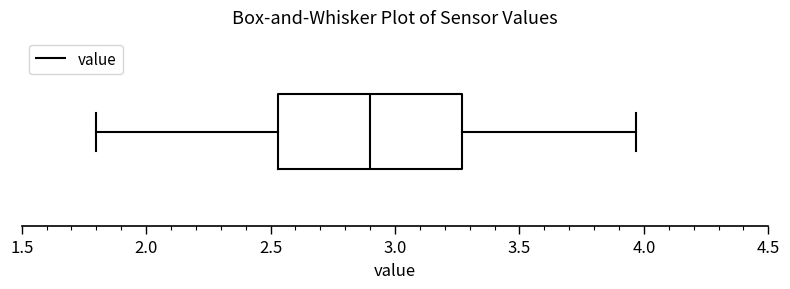

Read this box plot against the x-axis: the position of the median line, the range covered by the box, and the ends of both whiskers. The values are not printed on the chart, so give them approximately, as read against the axis.

median 2.90, box 2.55 to 3.25, whiskers 1.80 to 3.95